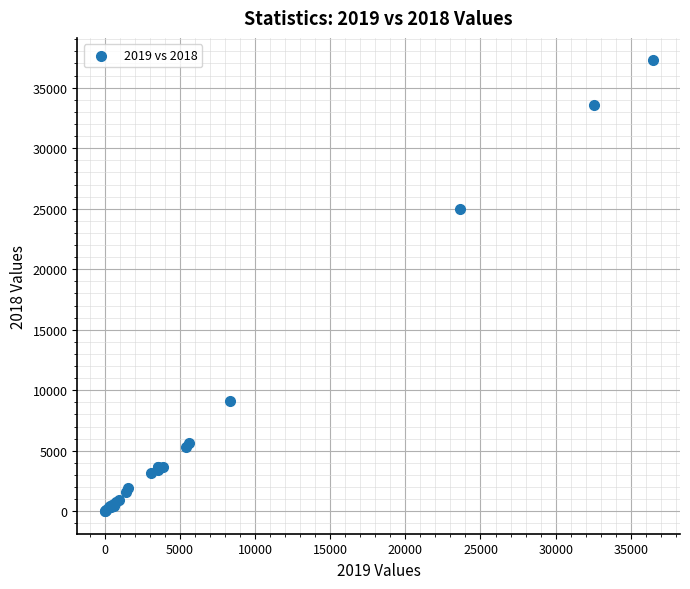

What Y value in the scatter plot is closest to 18631?

25009